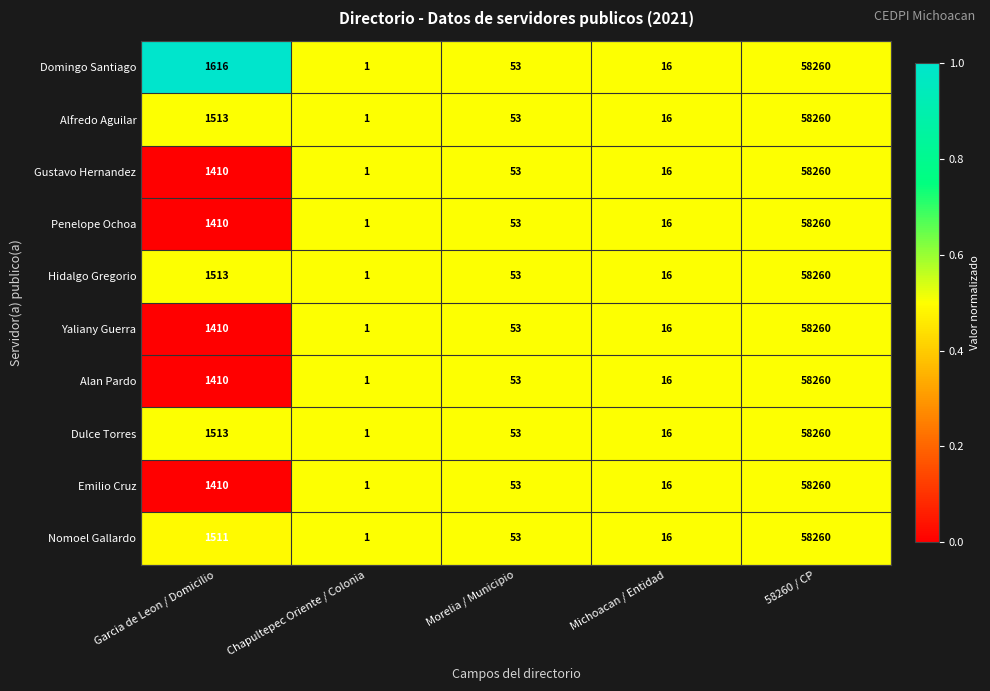

What is the sum of the Penelope Ochoa values at 58260 / CP and Morelia / Municipio?

58313